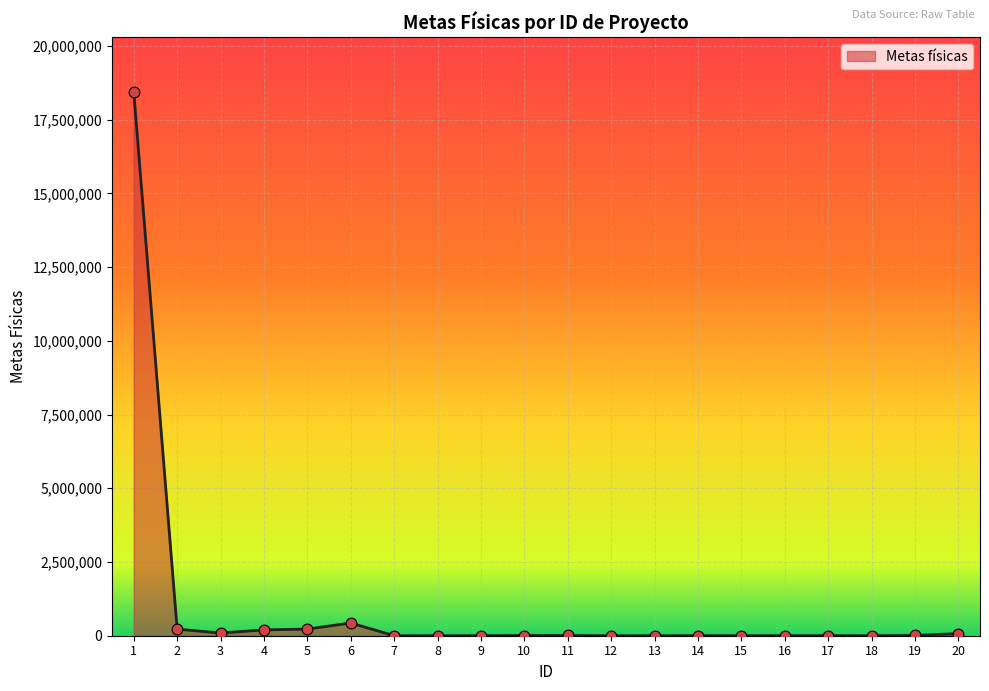

What is the maximum value shown in the chart?

18446070